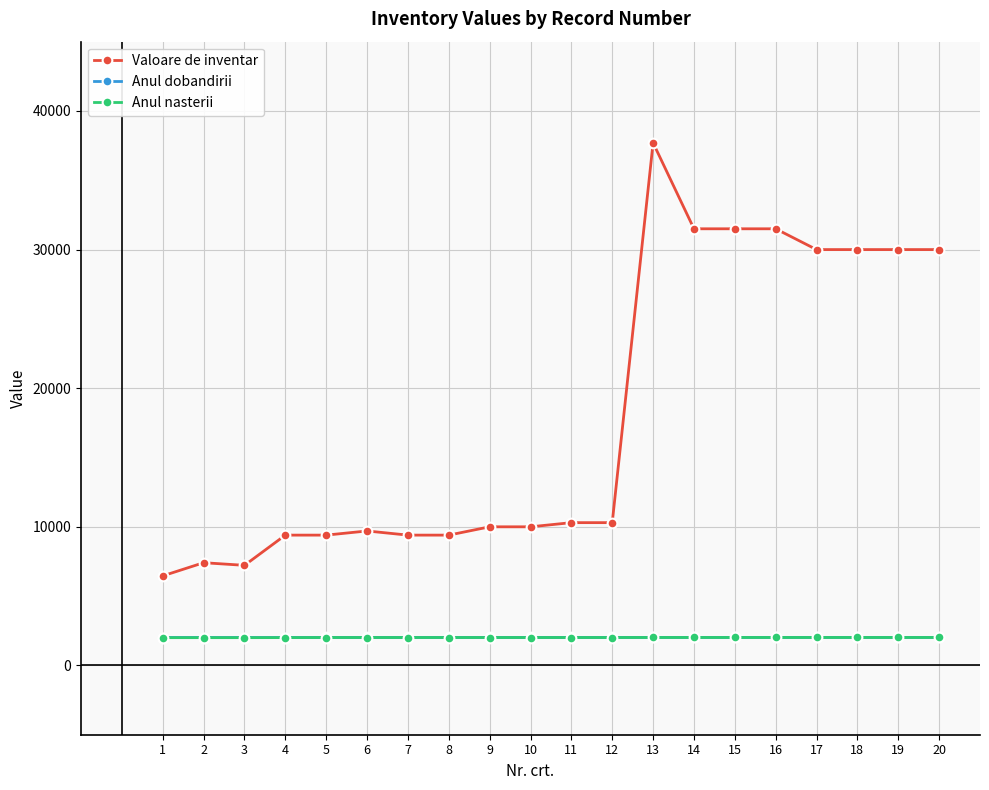

What is the total value across all series at 20?

34035